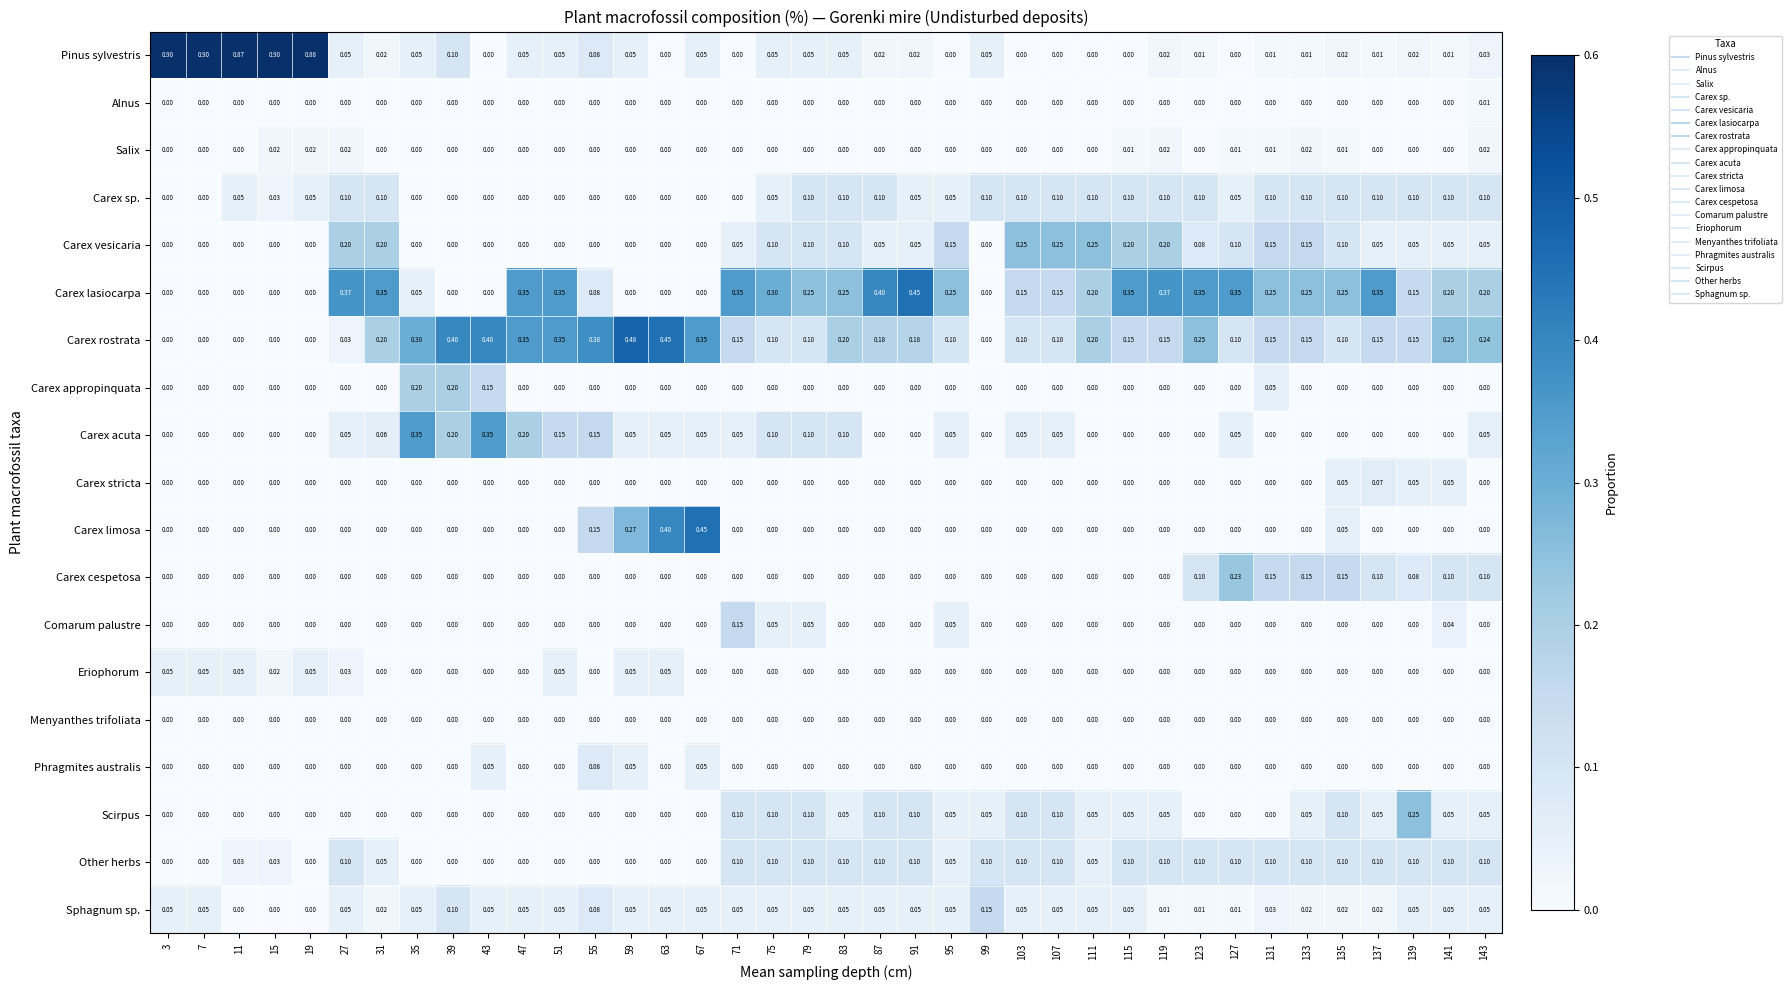

Which series has the largest total across all categories?

Carex lasiocarpa